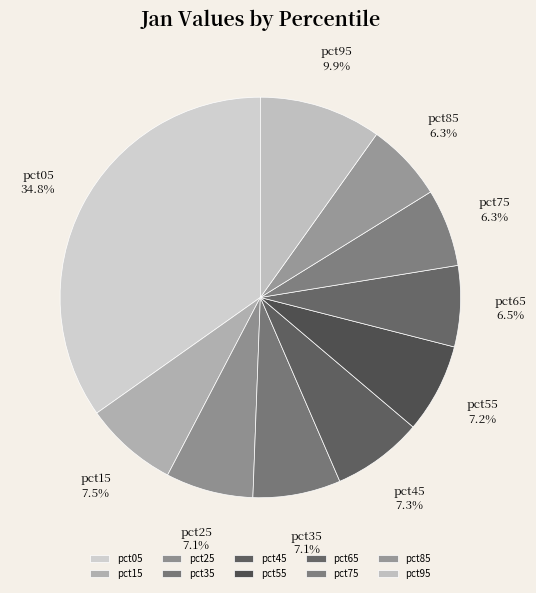

Between pct25 and pct85, which is larger?

pct25